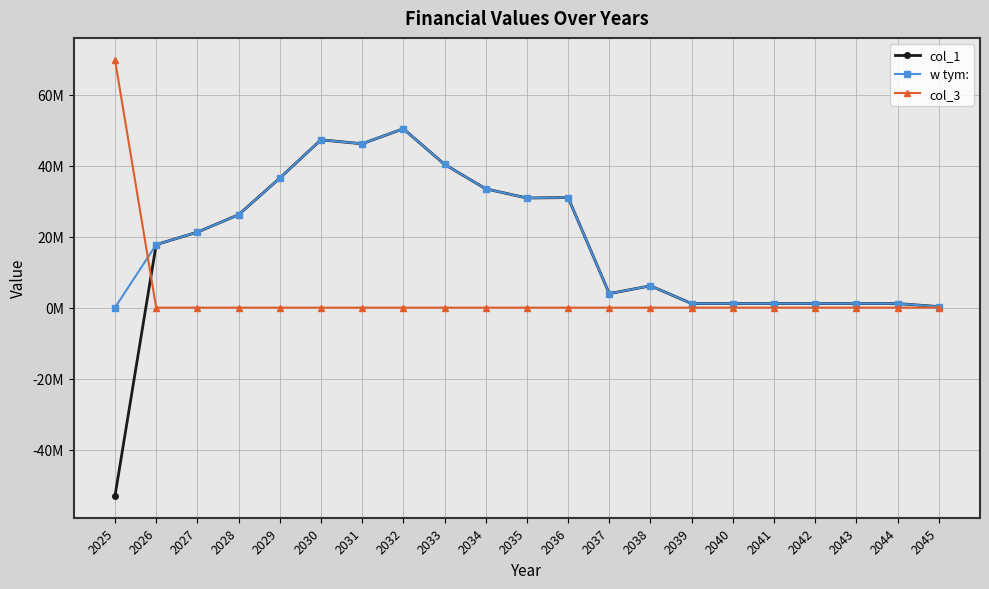

What are all the series names shown in the legend?

col_1, w tym:, col_3